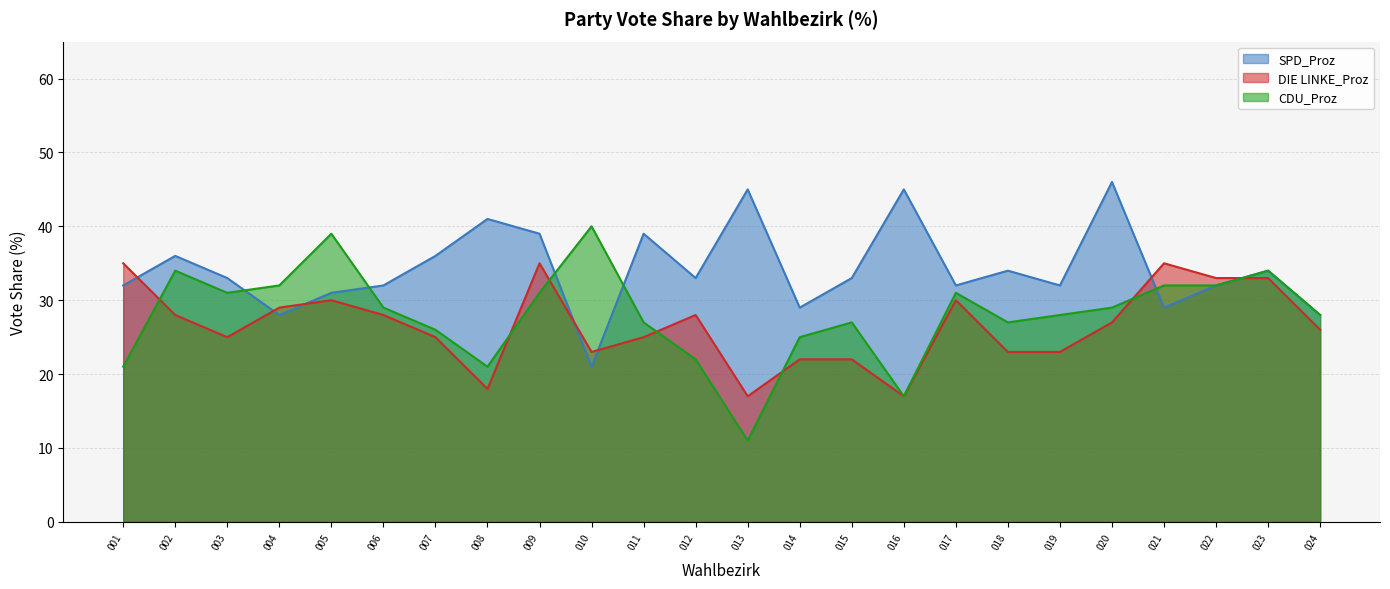

Rank the series by their maximum value, from highest to lowest.

SPD_Proz, CDU_Proz, DIE LINKE_Proz